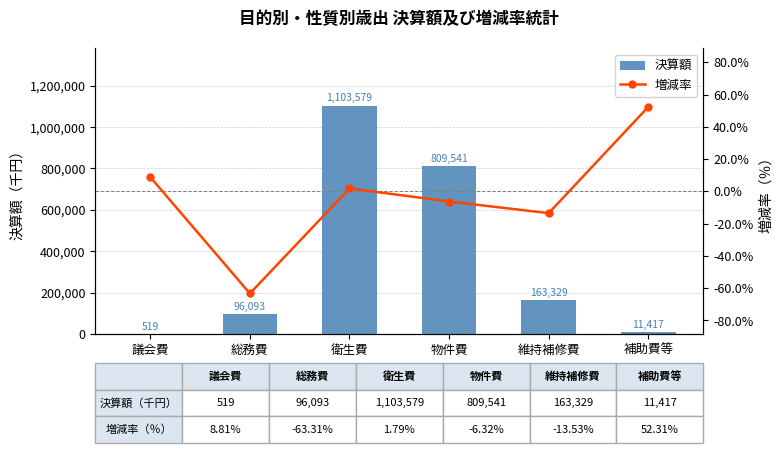

Which series has the largest total across all categories?

決算額